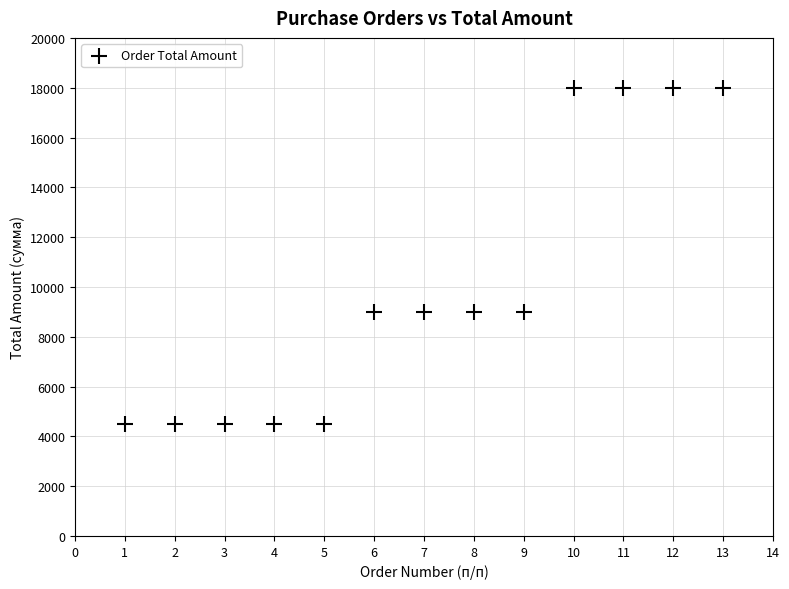

What is the range of X values (max minus min)?

12